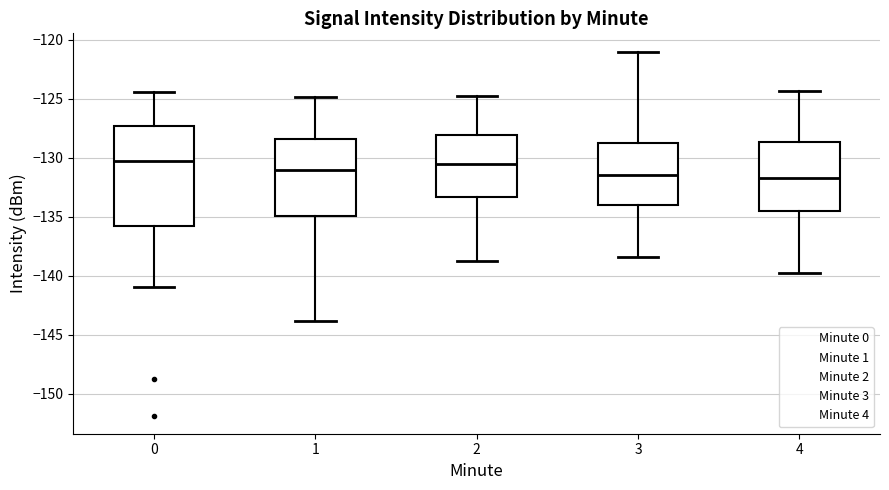

Reading left to right, read every box against the y-axis: the position of its median line, the range the box covers, and the ends of its whiskers. The values are not printed on the chart, so give them approximately, as read against the axis.

0: median -130.5, box -135.5 to -127.5, whiskers -141.0 to -124.5
1: median -131.0, box -135.0 to -128.5, whiskers -144.0 to -125.0
2: median -130.5, box -133.5 to -128.0, whiskers -139.0 to -125.0
3: median -131.5, box -134.0 to -128.5, whiskers -138.5 to -121.0
4: median -131.5, box -134.5 to -128.5, whiskers -140.0 to -124.5